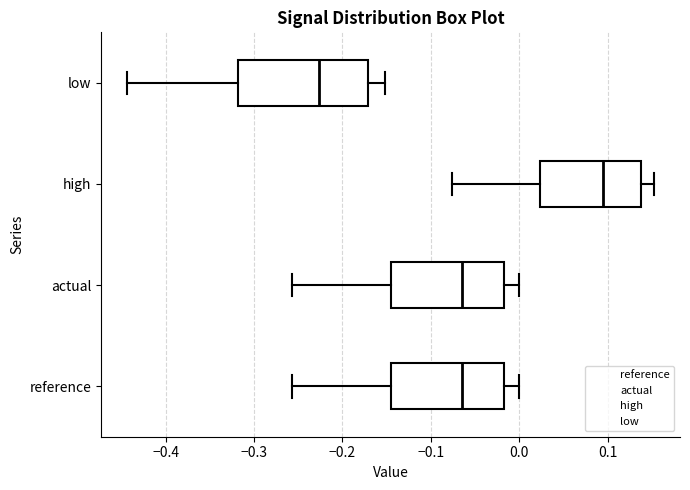

Reading bottom to top, transcribe this box plot: for each box, give where its median line is, the range the box spans, and where its two whiskers end, as read against the x-axis. The values are not printed on the chart, so give them approximately, as read against the axis.

reference: median -0.06, box -0.14 to -0.02, whiskers -0.26 to 0.00
actual: median -0.06, box -0.14 to -0.02, whiskers -0.26 to 0.00
high: median 0.09, box 0.02 to 0.14, whiskers -0.08 to 0.15
low: median -0.23, box -0.32 to -0.17, whiskers -0.44 to -0.15